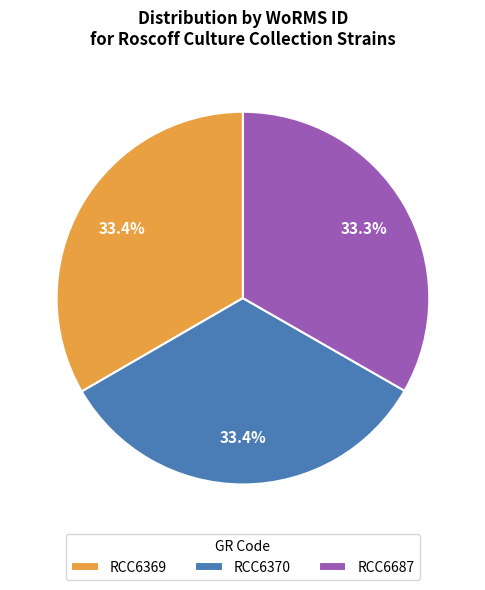

How many slices are in this pie chart?

3